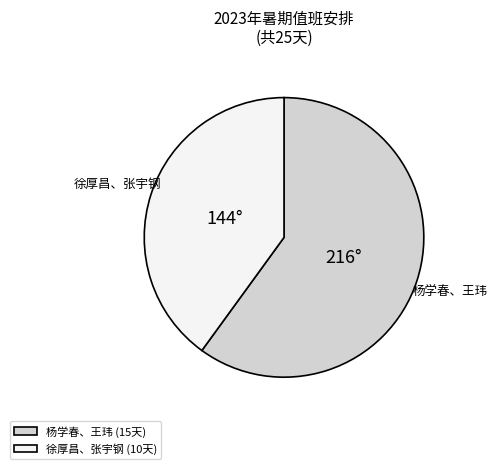

Rank the categories by value from lowest to highest.

徐厚昌、张宇钢, 杨学春、王玮